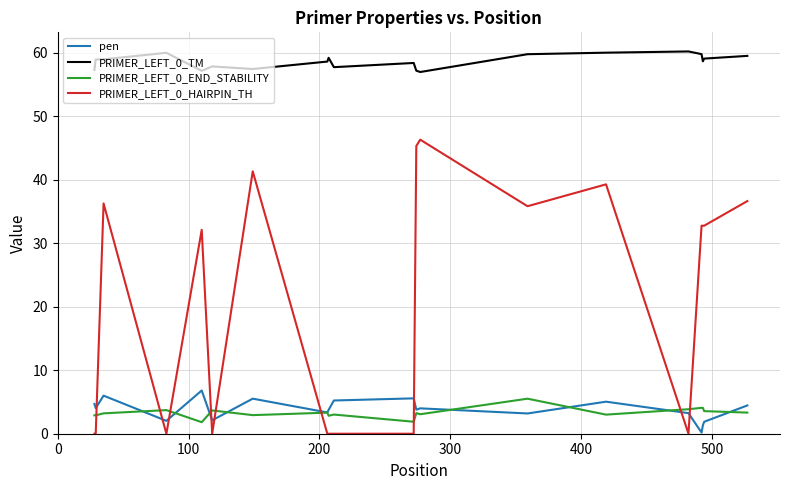

What is the maximum value for pen?

6.8